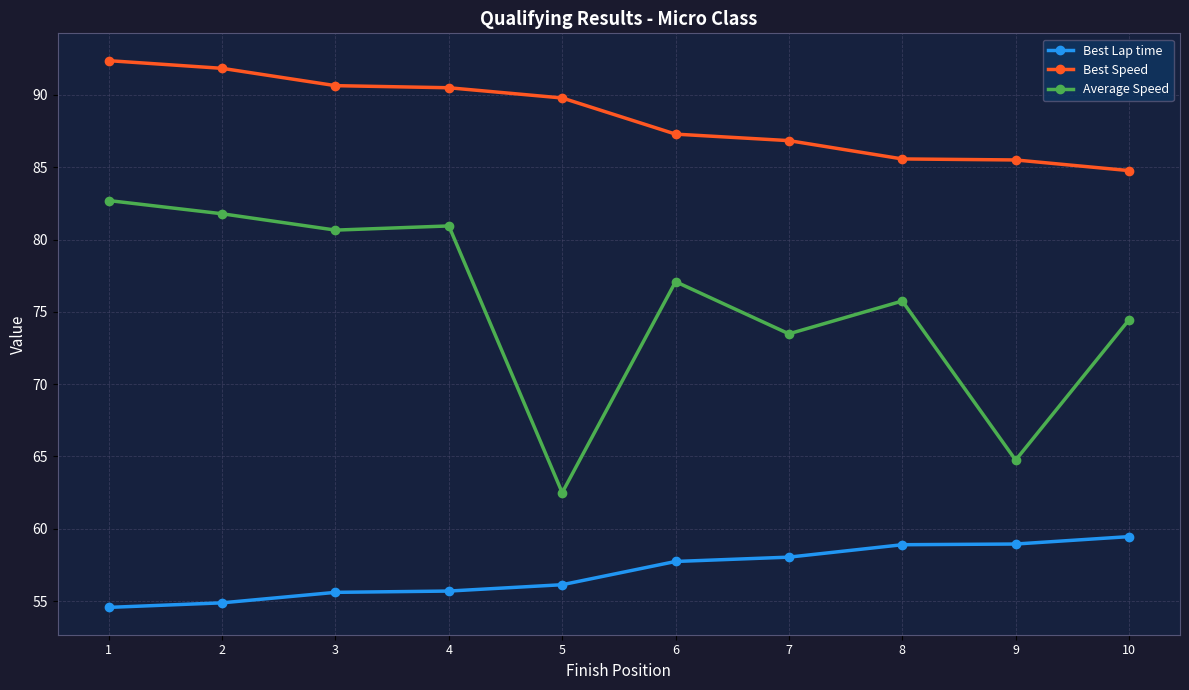

What is the total value across all series at 5?

208.4